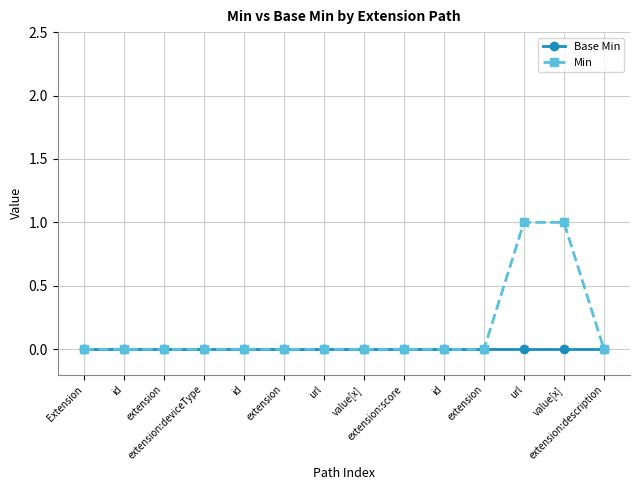

Is the value of Min at id greater than the value of Base Min at extension:score?

No